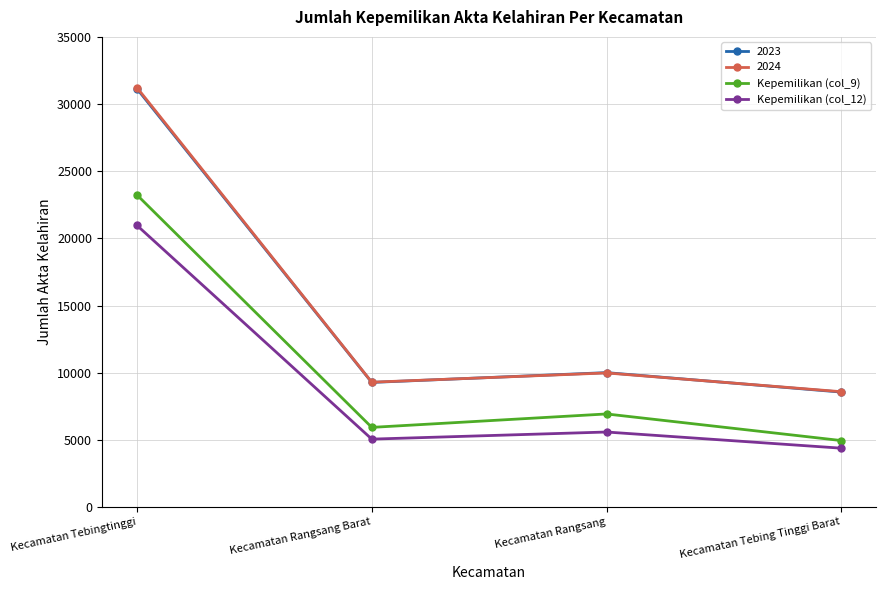

Which series has the largest range (max minus min)?

2024